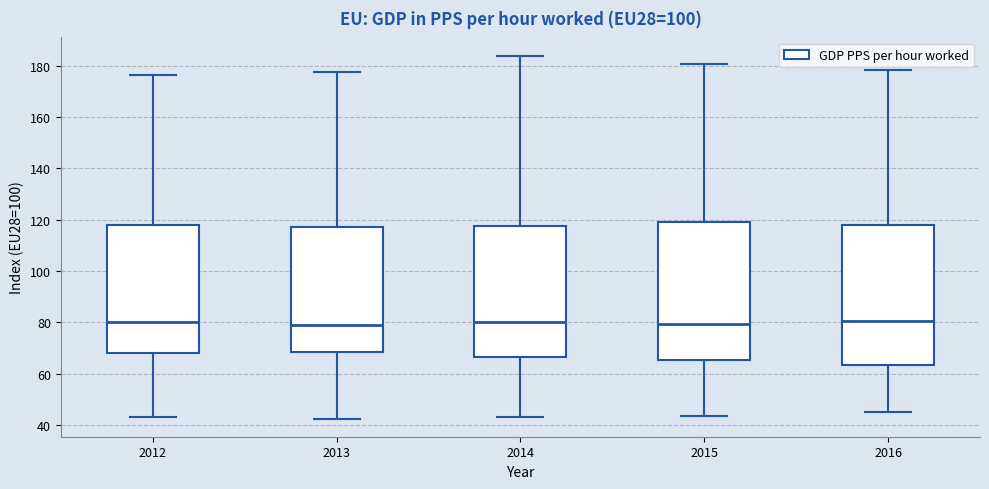

Where does the lower whisker of the box at x = 2016 end on the y-axis? The values are not printed on the chart, so give them approximately, as read against the axis.

46